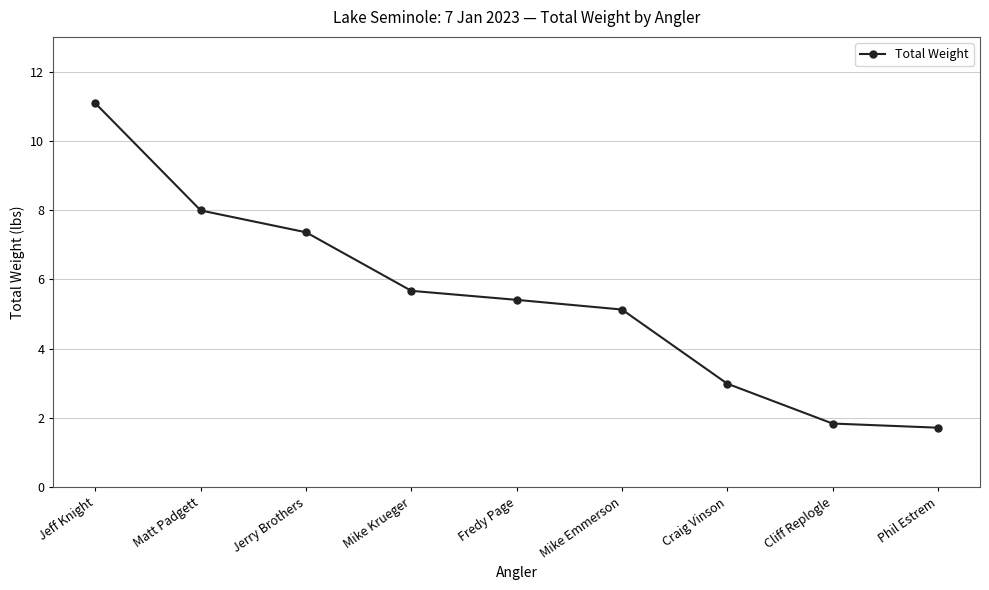

How many values exceed 5?

6